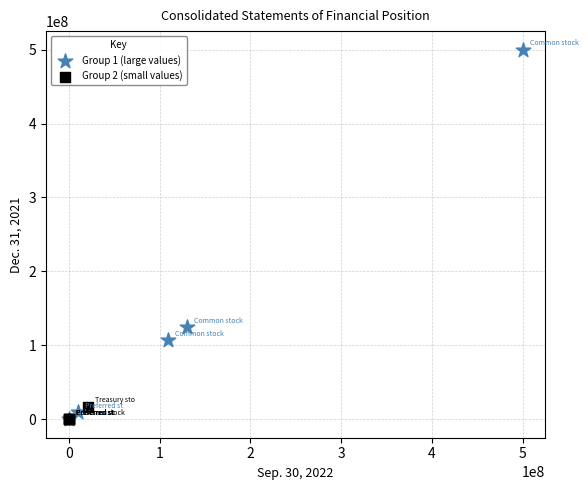

Which series has the largest Y range (max minus min)?

Group 1 (large values)